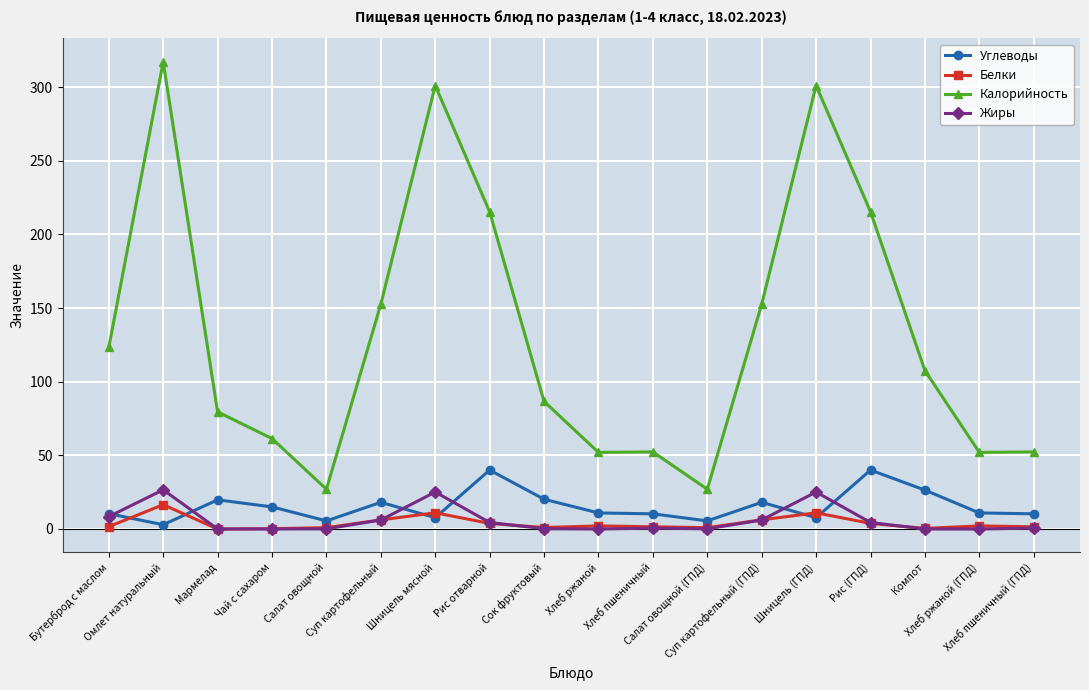

What is the label of the 5th point from the right?

Шницель (ГПД)